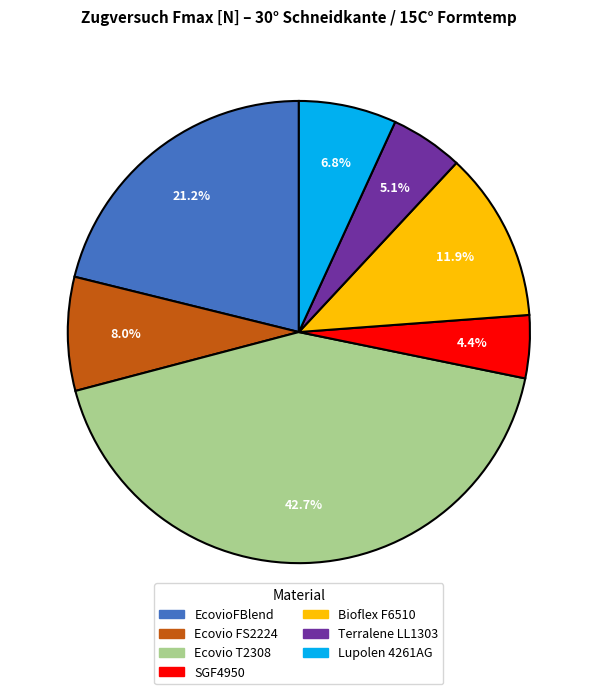

To the nearest percent, what is the difference between the largest and smallest slice percentages?

38%